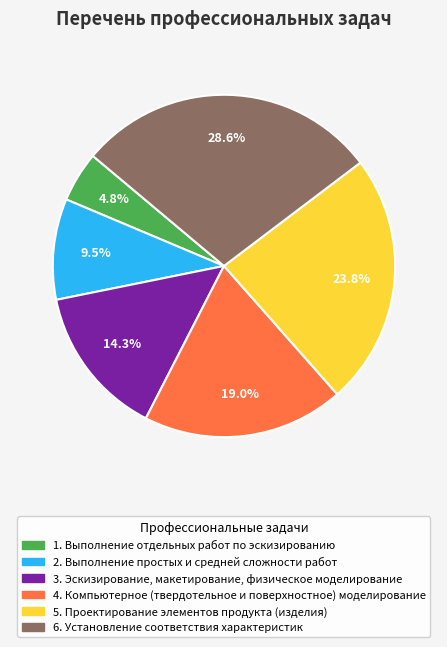

Does any single category account for the majority?

No